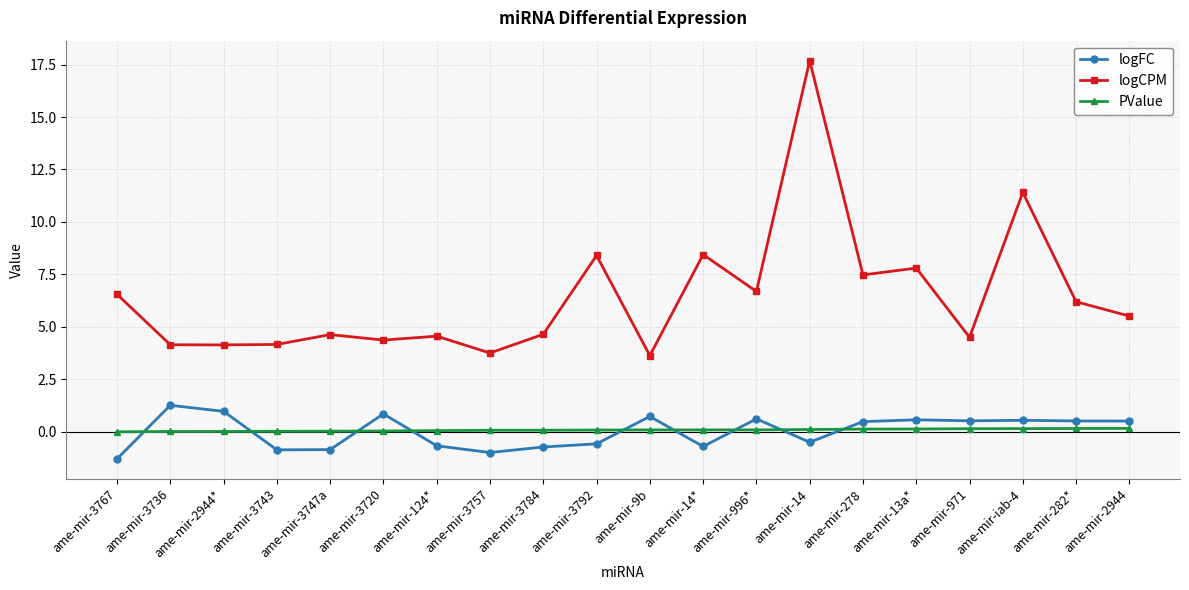

What is the sum of the logCPM values at ame-mir-14* and ame-mir-3743?

12.6